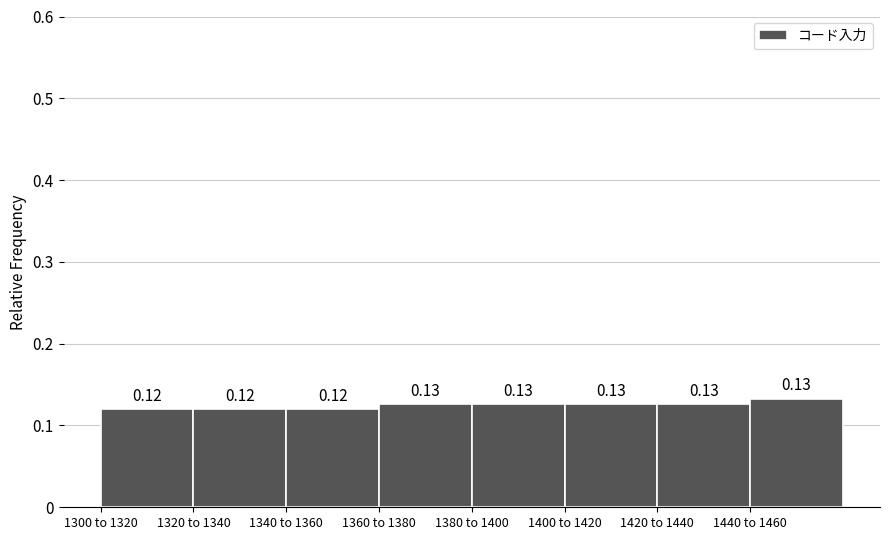

What is the sum of all values?

1.0